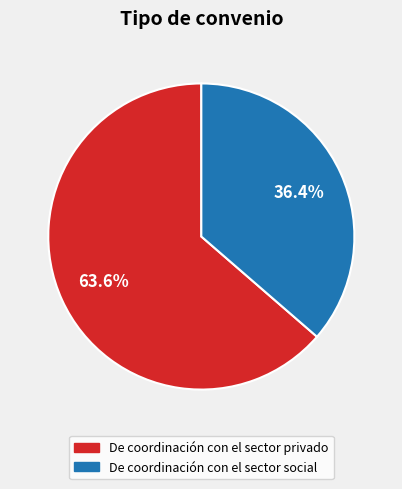

What is the largest slice in the pie chart?

De coordinación con el sector privado